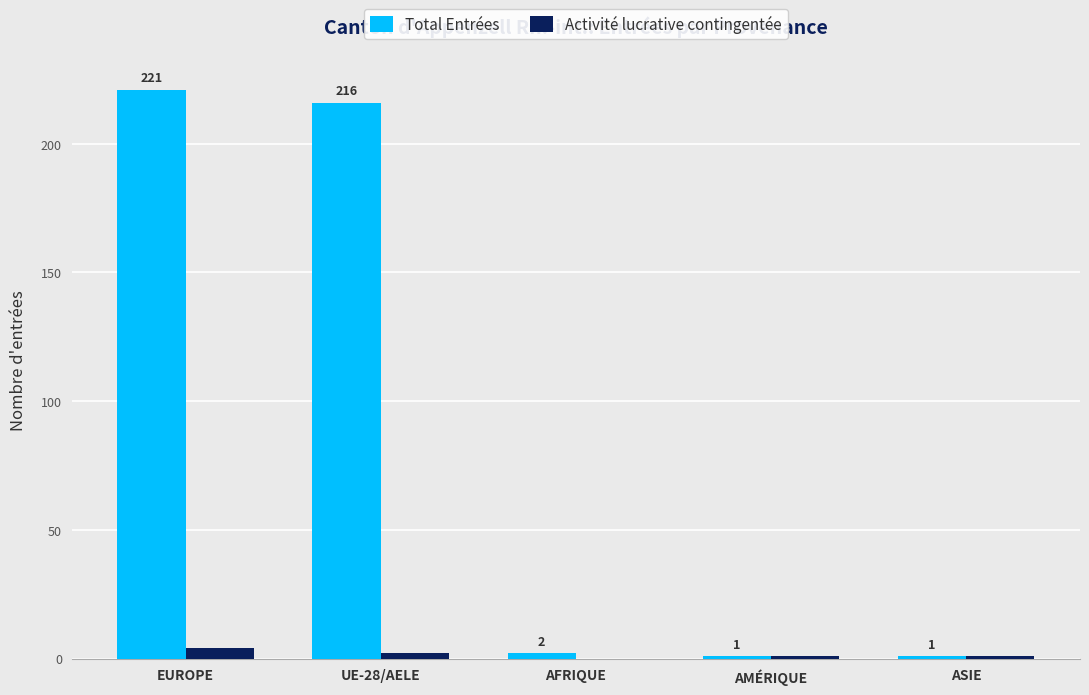

Reading left to right, extract all data points from this chart.

Total Entrées: 221	216	2	1	1
Activité lucrative contingentée: 4	2	0	1	1